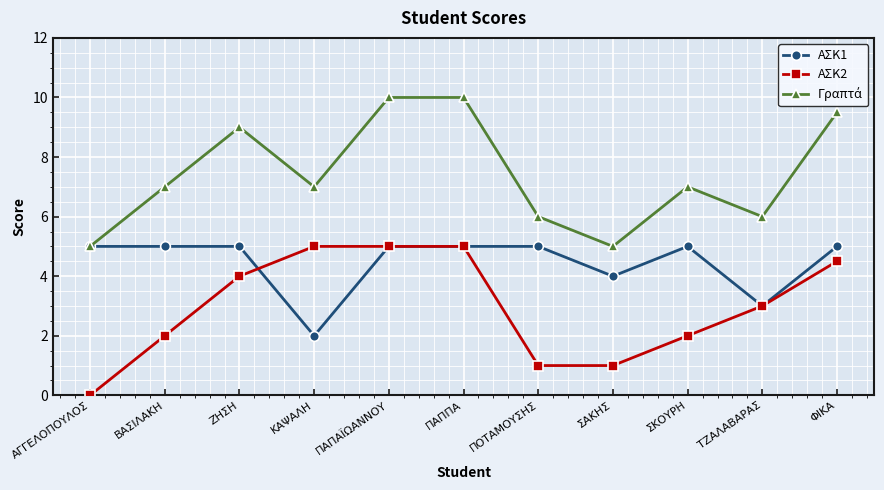

True or false: ΑΣΚ2 has more than 2 points higher than both neighbors.

False